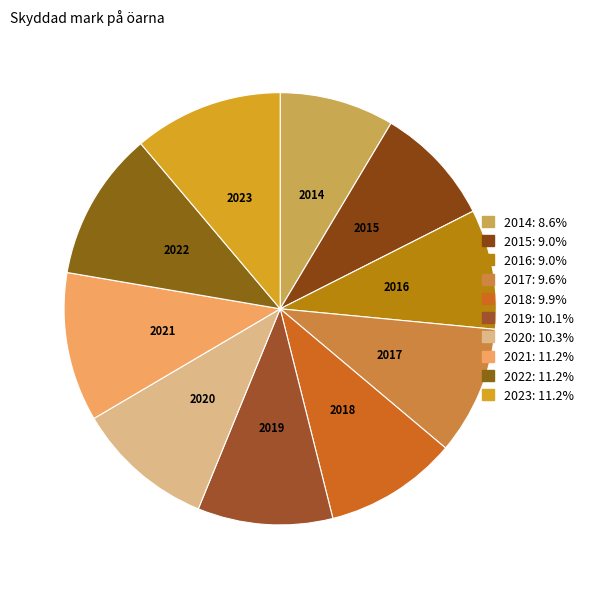

How many slices are in this pie chart?

10